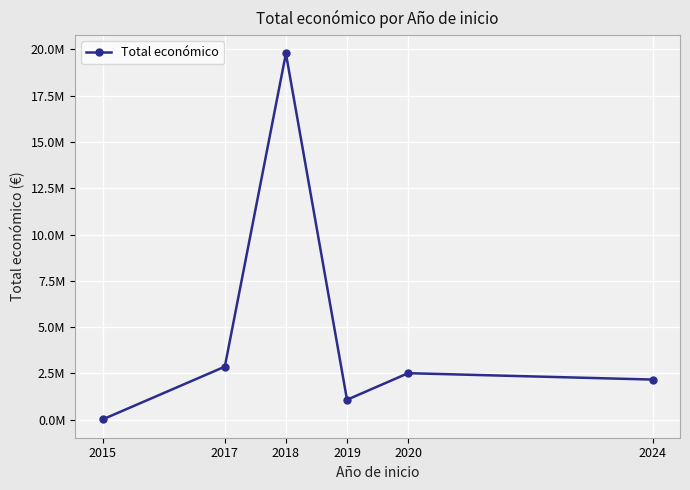

Is this an area chart (filled region under the line)?

No